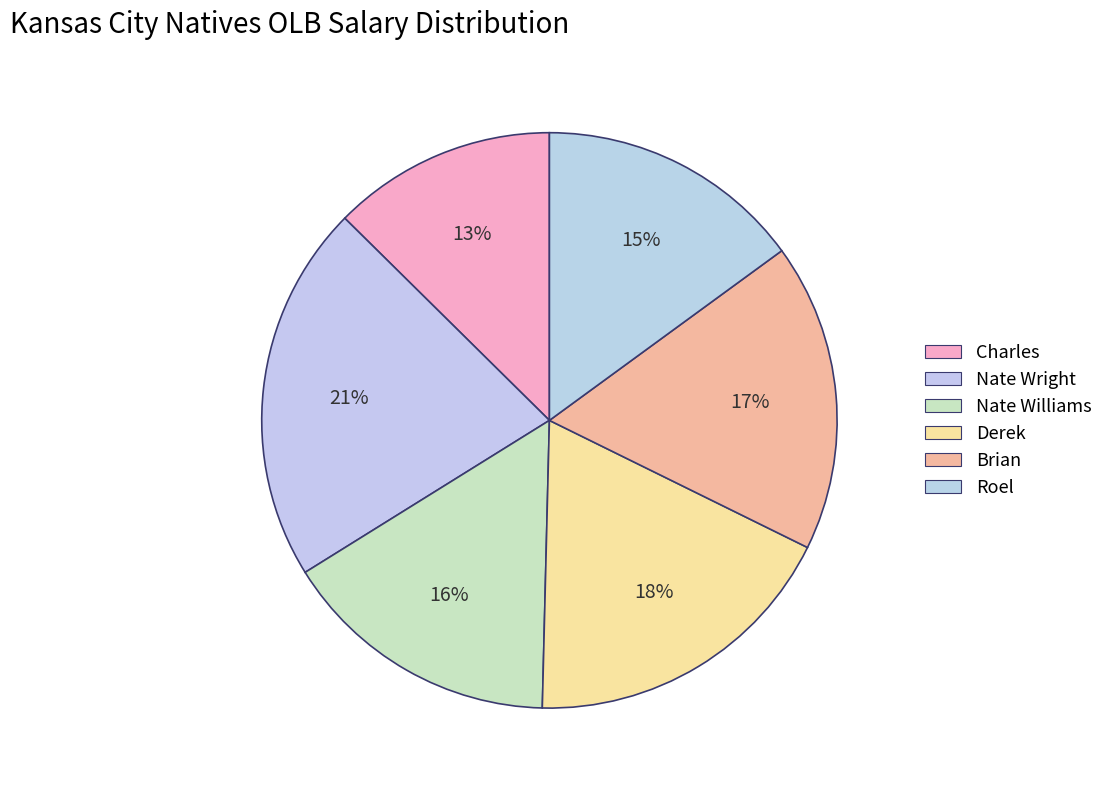

Does Nate Williams account for over 50% of the chart?

No